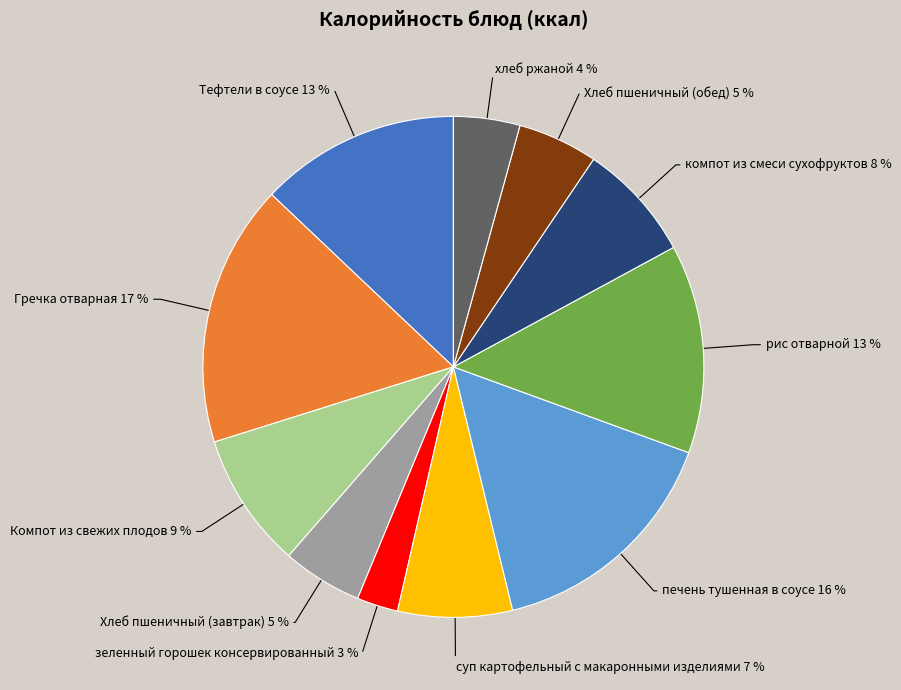

Do Хлеб пшеничный (обед) and хлеб ржаной together represent more than half of the pie?

No